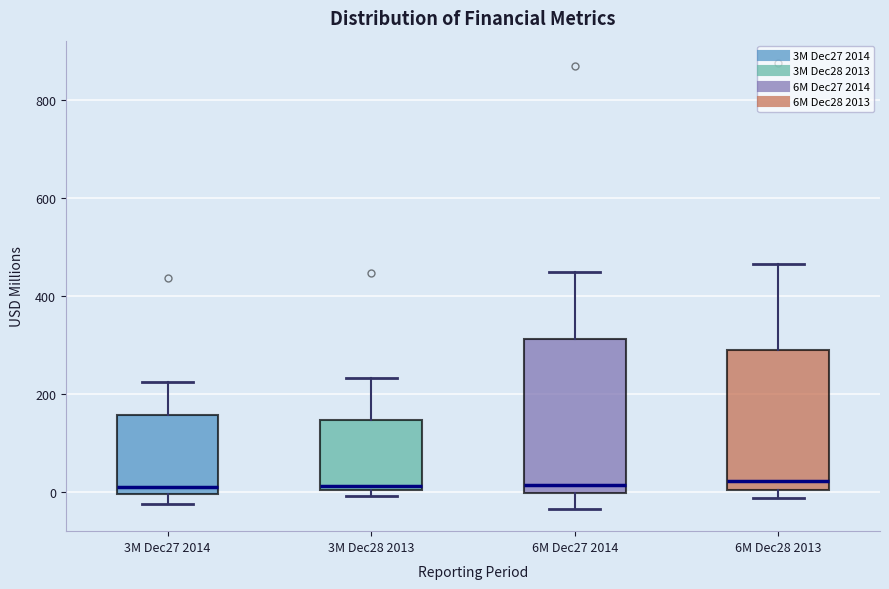

Reading left to right, read every box against the y-axis: the position of its median line, the range the box covers, and the ends of its whiskers. The values are not printed on the chart, so give them approximately, as read against the axis.

3M Dec27 2014: median 0 (just above the box's lower edge), box 0 to 160, whiskers -20 to 220
3M Dec28 2013: median 20, box 0 to 140, whiskers 0 (just below the box's lower edge) to 240
6M Dec27 2014: median 20, box 0 to 320, whiskers -40 to 440
6M Dec28 2013: median 20, box 0 to 280, whiskers -20 to 460